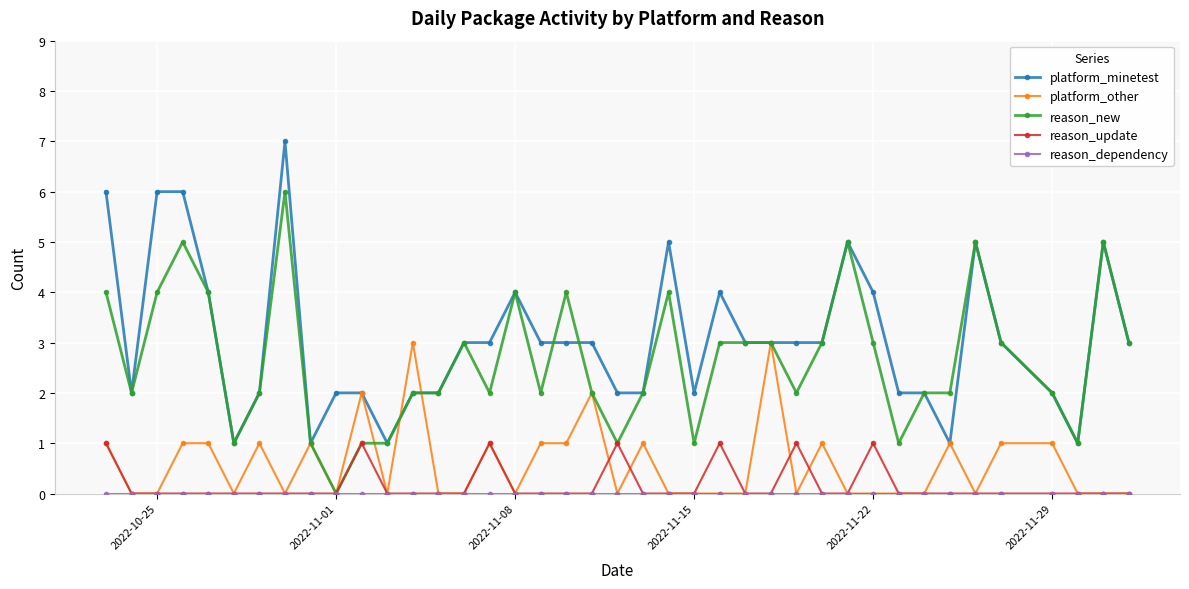

What is the value of the reason_new point at the 8th from the left?

6